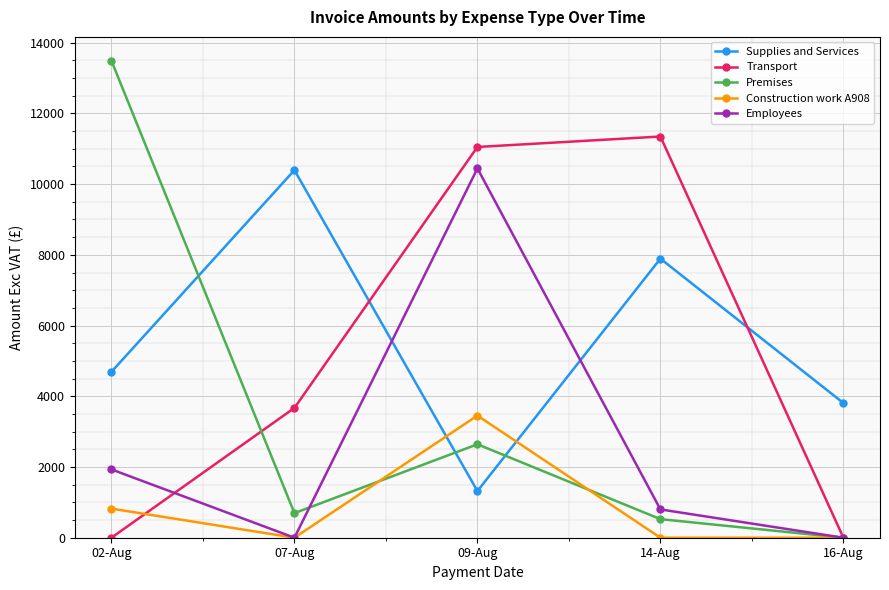

At which label does Premises reach its peak?

02-Aug